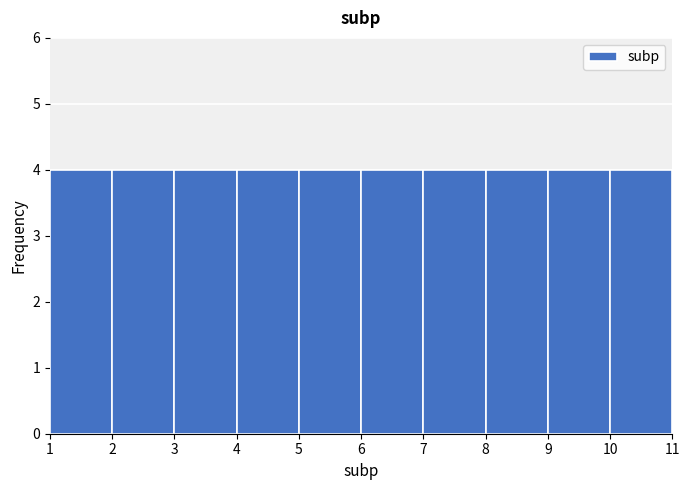

Reading left to right, list every bar in this chart as the range it spans on the x-axis followed by its height. The values are not printed on the chart, so give them approximately, as read against the axis.

1 to 2: 4
2 to 3: 4
3 to 4: 4
4 to 5: 4
5 to 6: 4
6 to 7: 4
7 to 8: 4
8 to 9: 4
9 to 10: 4
10 to 11: 4